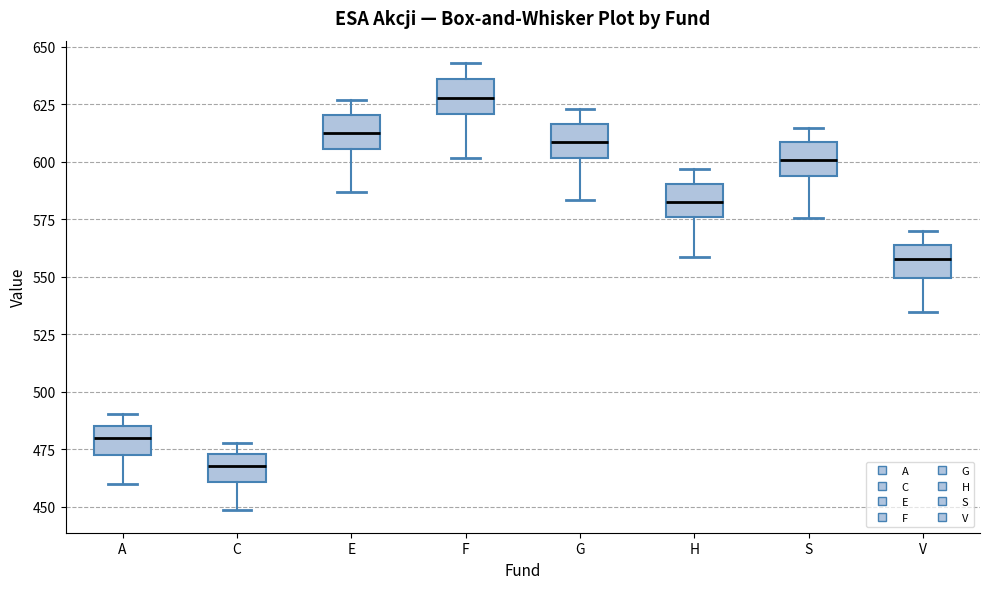

Reading left to right, transcribe this box plot: for each box, give where its median line is, the range the box spans, and where its two whiskers end, as read against the y-axis. The values are not printed on the chart, so give them approximately, as read against the axis.

A: median 480, box 475 to 485, whiskers 460 to 490
C: median 470, box 460 to 475, whiskers 450 to 480
E: median 615, box 605 to 620, whiskers 585 to 625
F: median 630, box 620 to 635, whiskers 600 to 645
G: median 610, box 600 to 615, whiskers 585 to 625
H: median 585, box 575 to 590, whiskers 560 to 595
S: median 600, box 595 to 610, whiskers 575 to 615
V: median 560, box 550 to 565, whiskers 535 to 570